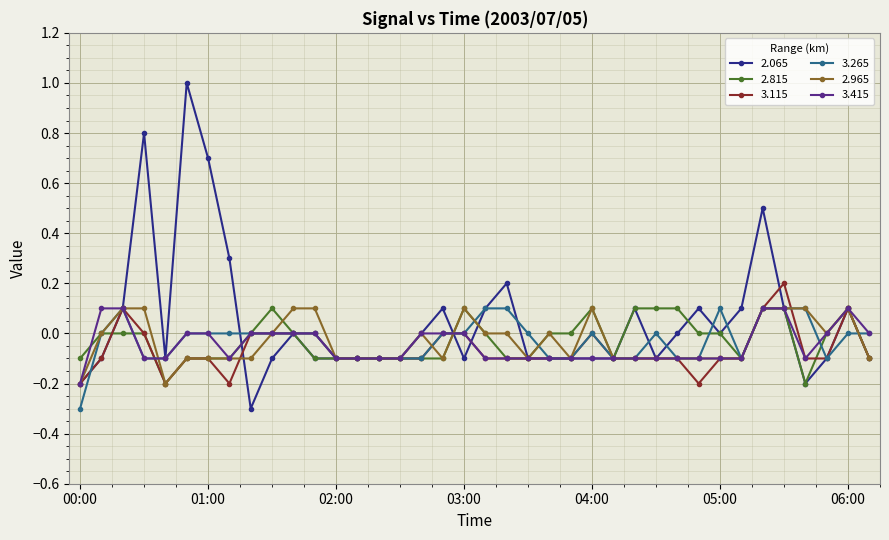

Which series has the largest total across all categories?

2.065